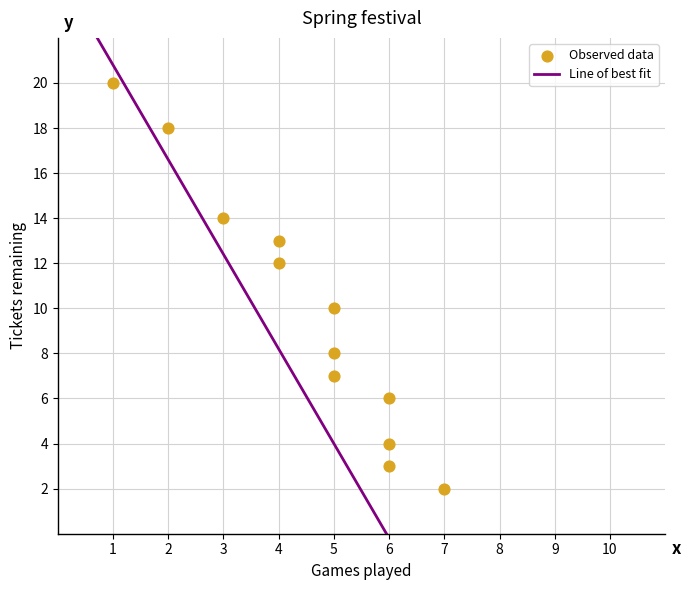

What is the range of Y values (max minus min)?

18